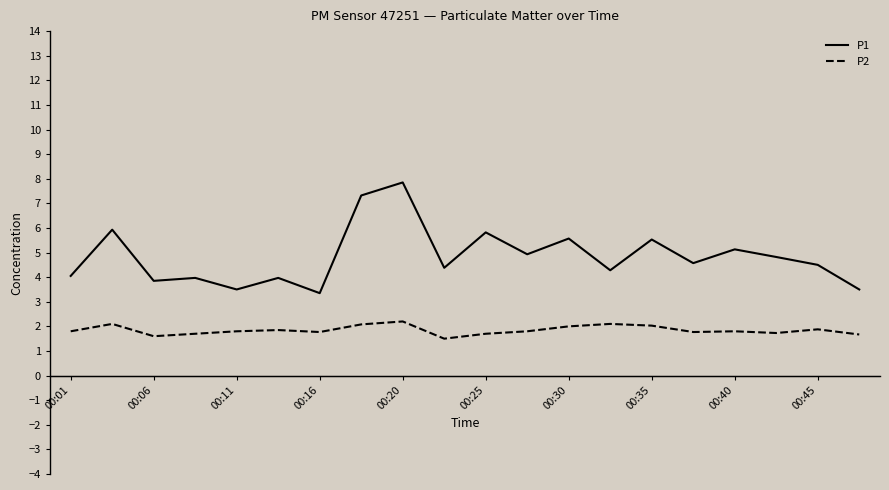

Which series has the largest range (max minus min)?

P1